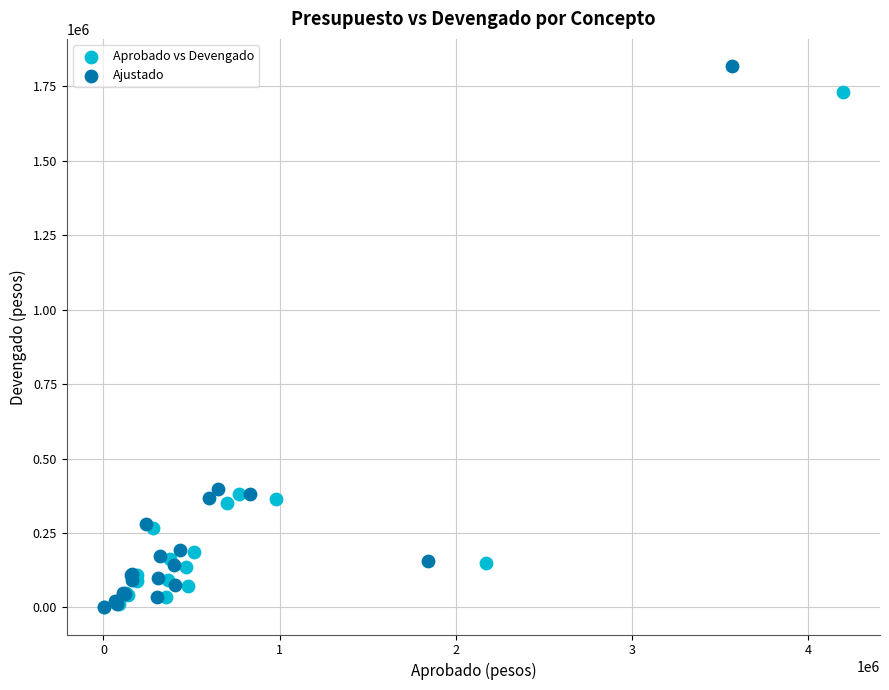

Which series has the widest spread of Y values?

Ajustado